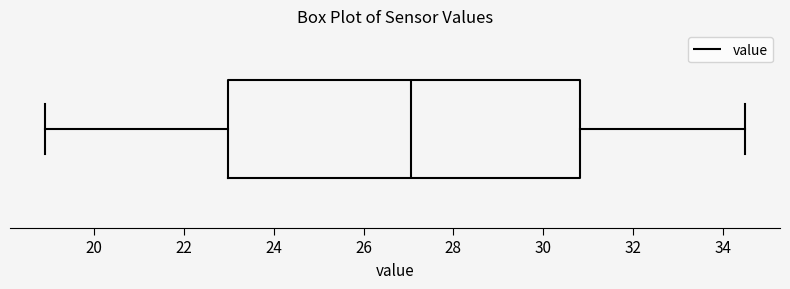

Read this box plot against the x-axis: the position of the median line, the range covered by the box, and the ends of both whiskers. The values are not printed on the chart, so give them approximately, as read against the axis.

median 27.0, box 23.0 to 30.8, whiskers 19.0 to 34.6